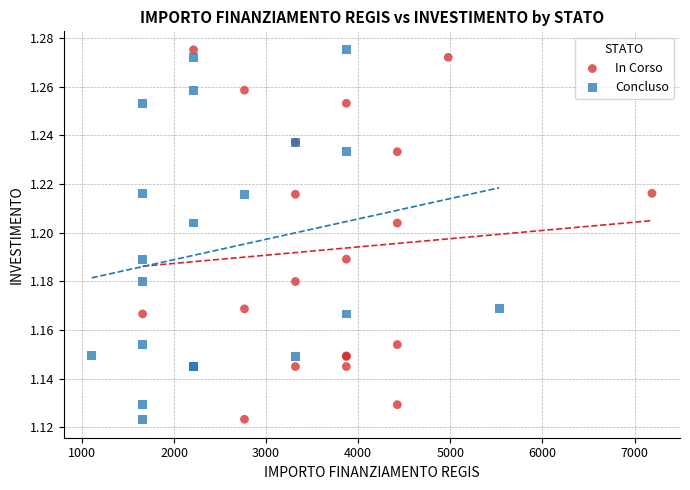

What are all the series names shown in the legend?

In Corso, Concluso